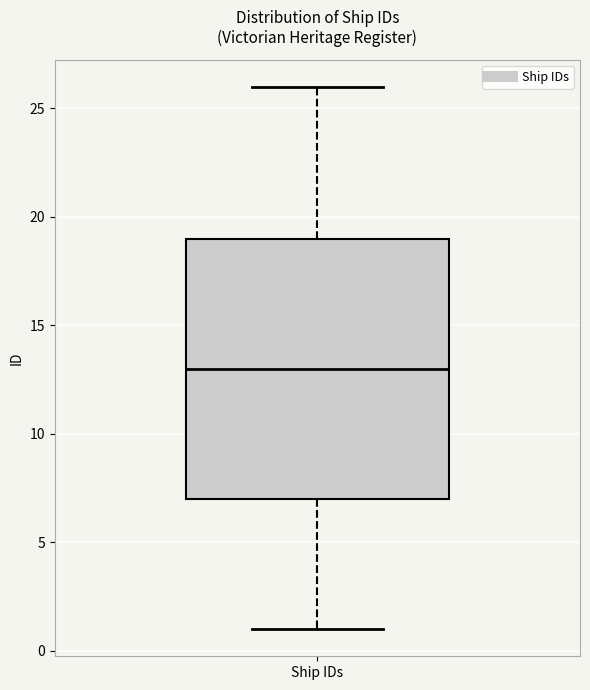

Where is the lower edge of the box for Ship IDs on the y-axis? The values are not printed on the chart, so give them approximately, as read against the axis.

7